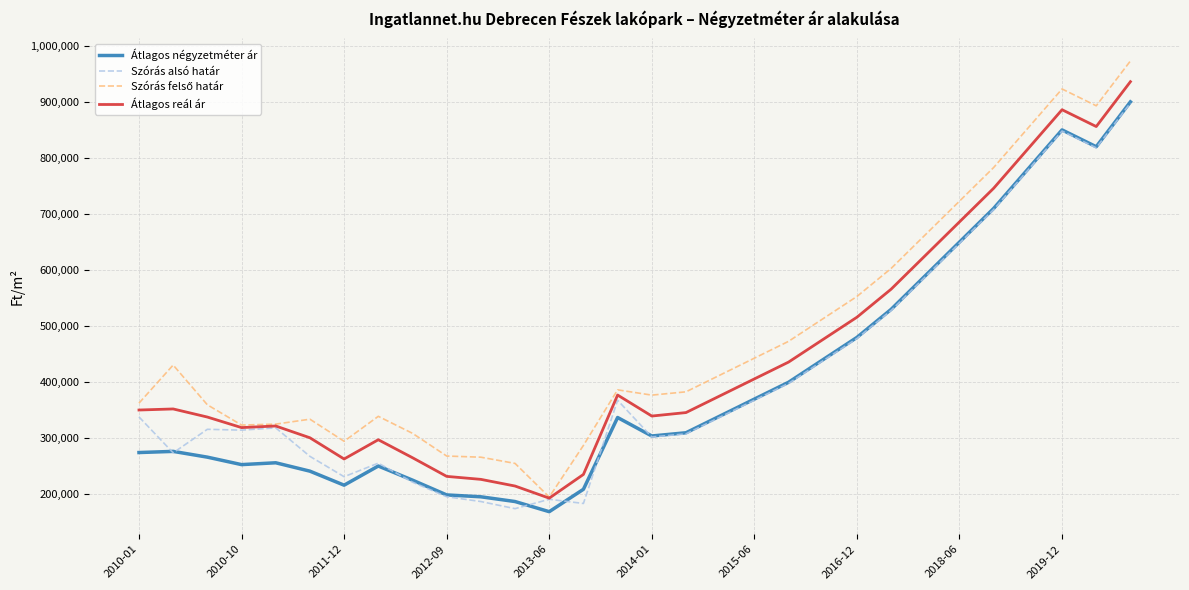

What is the maximum value for Átlagos négyzetméter ár?

900000